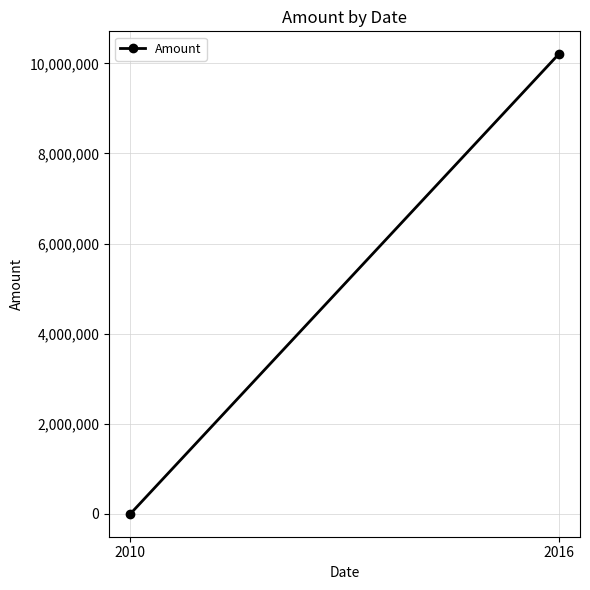

Reading left to right, extract all data points from this chart.

4500	10200000